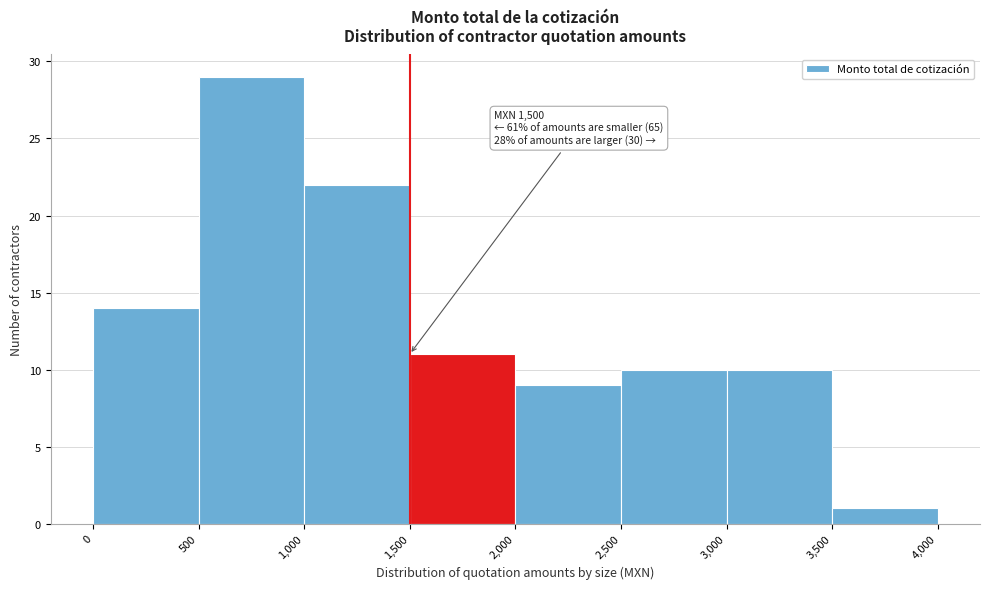

Over which range of the x-axis is the bar tallest?

500 to 1,000